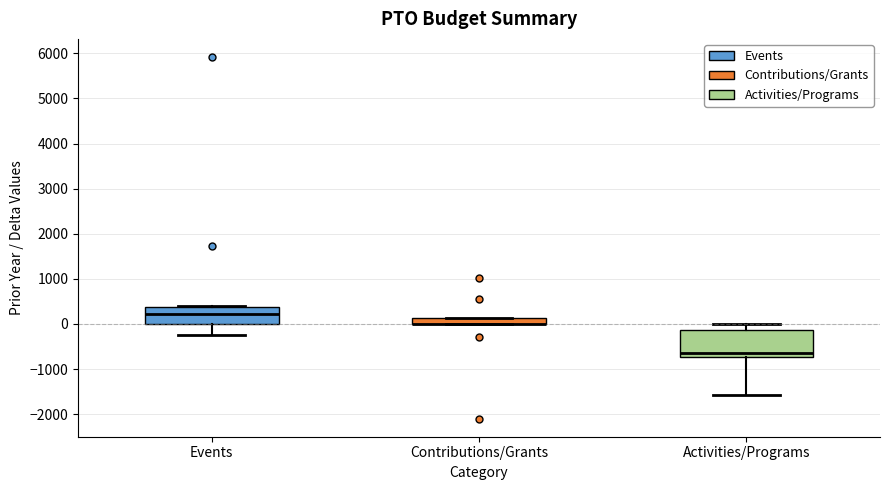

Comparing the boxes themselves (not the whiskers), which one is the tallest?

Activities/Programs